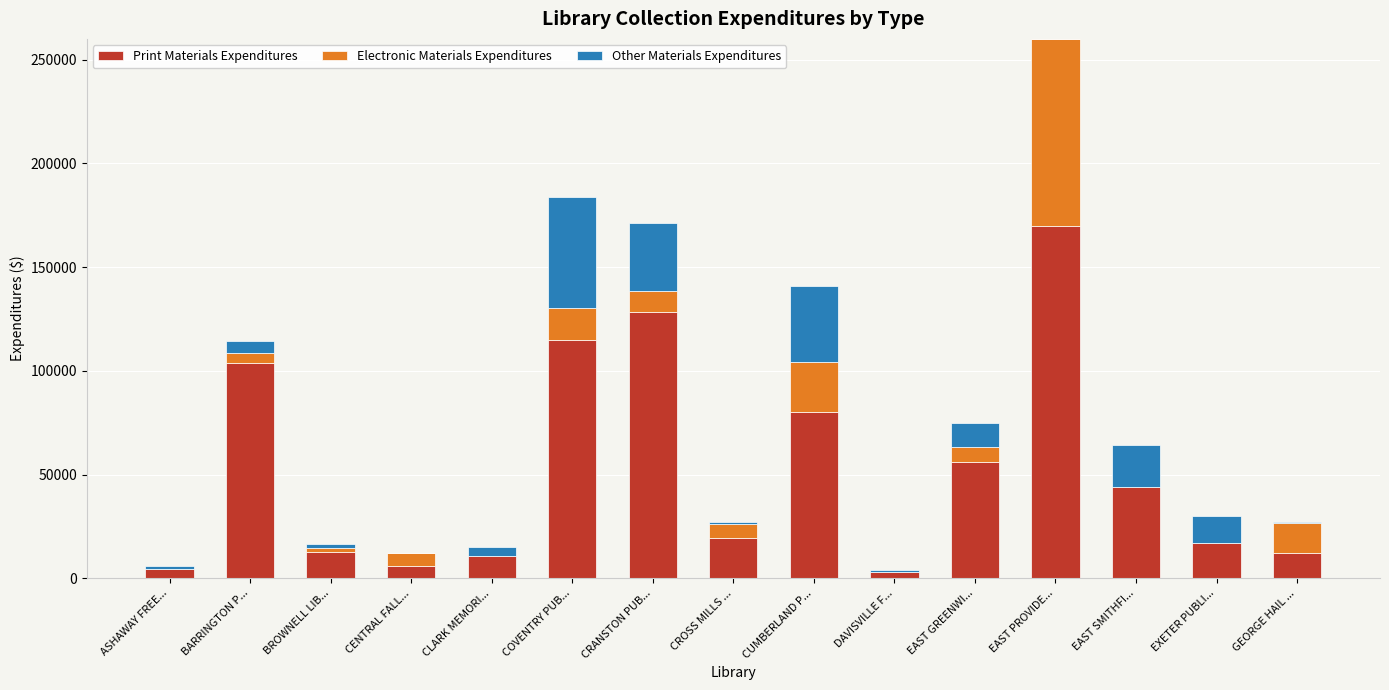

At which category is the sum across all series the highest?

EAST PROVIDE...